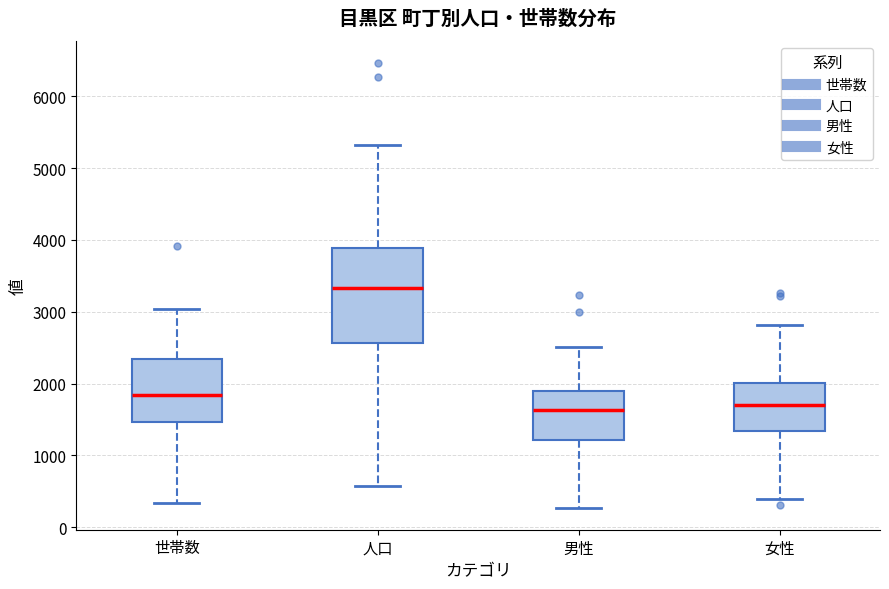

Where does the upper whisker of the box for 男性 end on the y-axis? The values are not printed on the chart, so give them approximately, as read against the axis.

2500